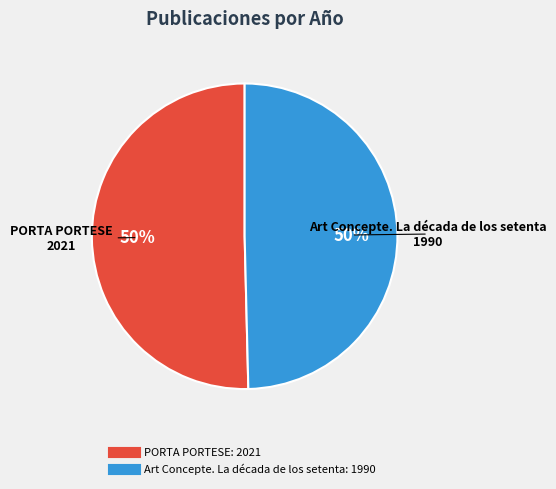

Do PORTA PORTESE and Art Concepte. La década de los setenta together represent more than half of the pie?

Yes